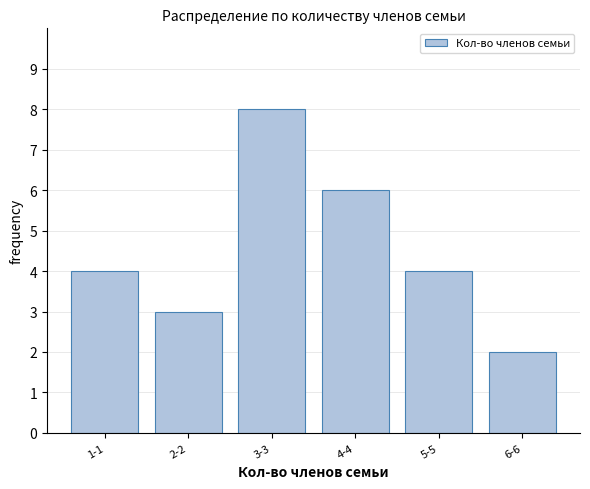

Reading left to right, list all the values displayed in this chart.

1-1=4	2-2=3	3-3=8	4-4=6	5-5=4	6-6=2